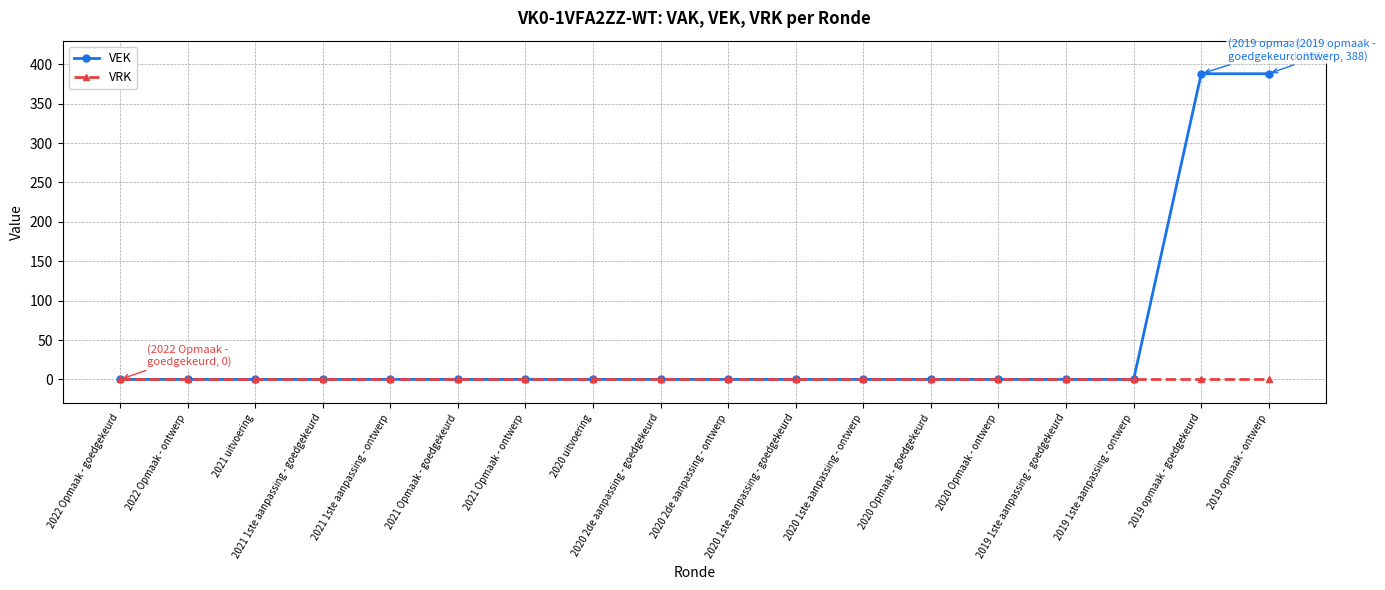

What is the label of the 1st point from the right?

2019 opmaak - ontwerp